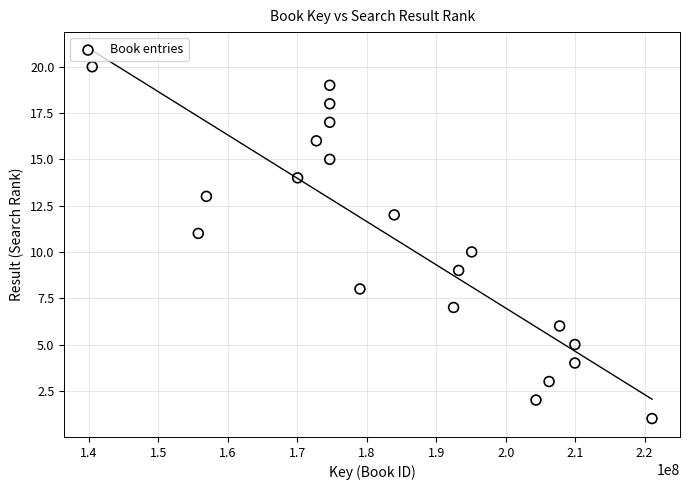

What is the range of Y values (max minus min)?

19